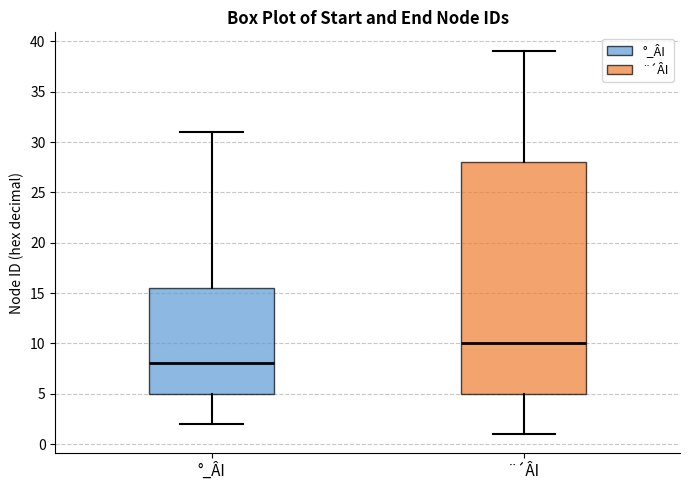

Where does the upper whisker of the box for °_ÂI end on the y-axis? The values are not printed on the chart, so give them approximately, as read against the axis.

31.0